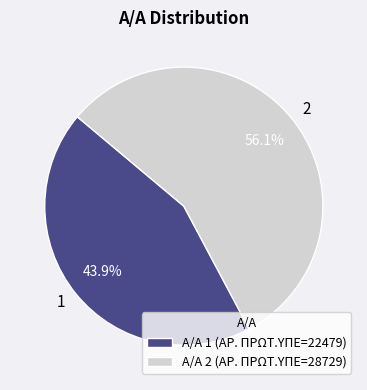

What is the ratio of the value at Α/Α 1 (ΑΡ. ΠΡΩΤ.ΥΠΕ=22479) to the value at Α/Α 2 (ΑΡ. ΠΡΩΤ.ΥΠΕ=28729)?

0.8